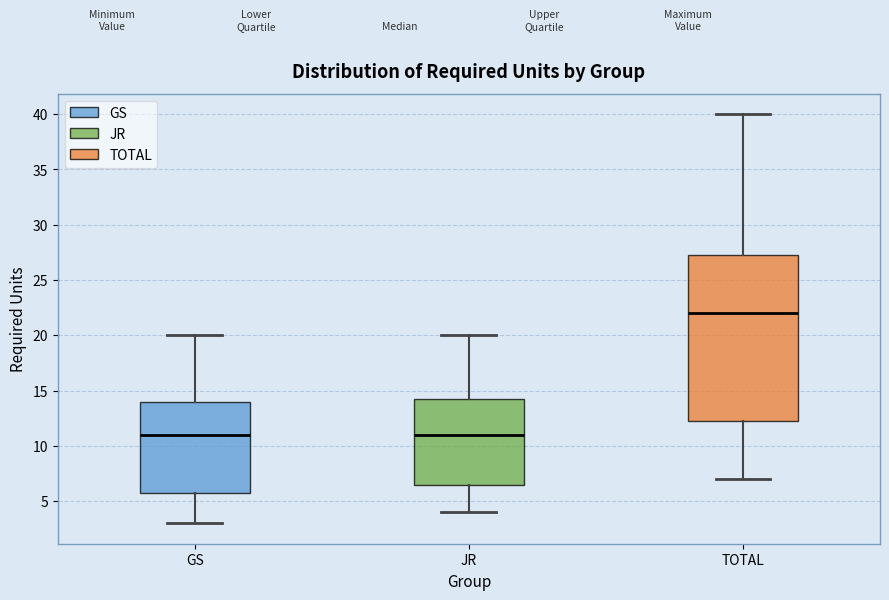

Reading left to right, read every box against the y-axis: the position of its median line, the range the box covers, and the ends of its whiskers. The values are not printed on the chart, so give them approximately, as read against the axis.

GS: median 11.0, box 6.0 to 14.0, whiskers 3.0 to 20.0
JR: median 11.0, box 6.5 to 14.5, whiskers 4.0 to 20.0
TOTAL: median 22.0, box 12.5 to 27.5, whiskers 7.0 to 40.0